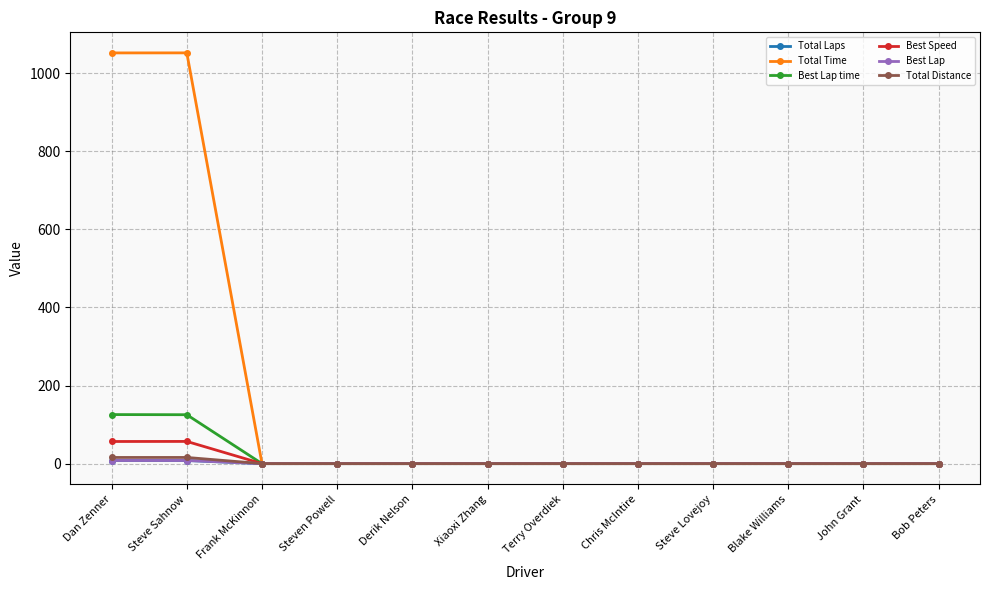

The Total Time series shows 0.0 at Steven Powell. True or false?

True